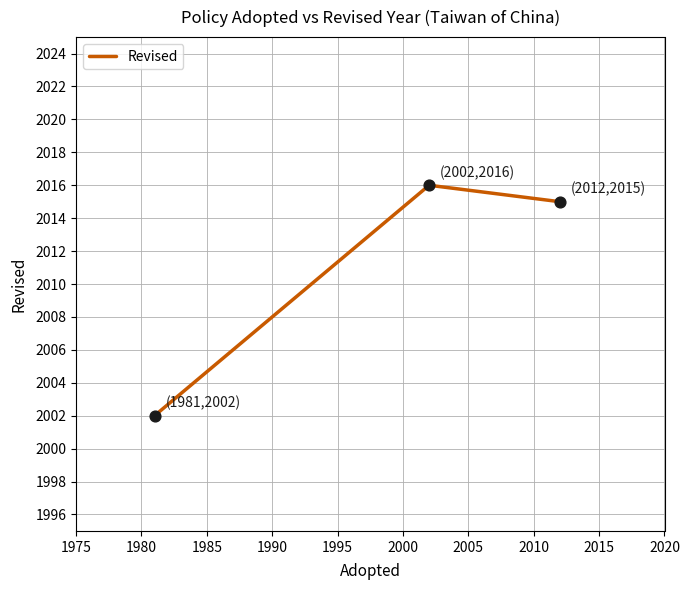

What is the difference between the second highest and minimum values?

13